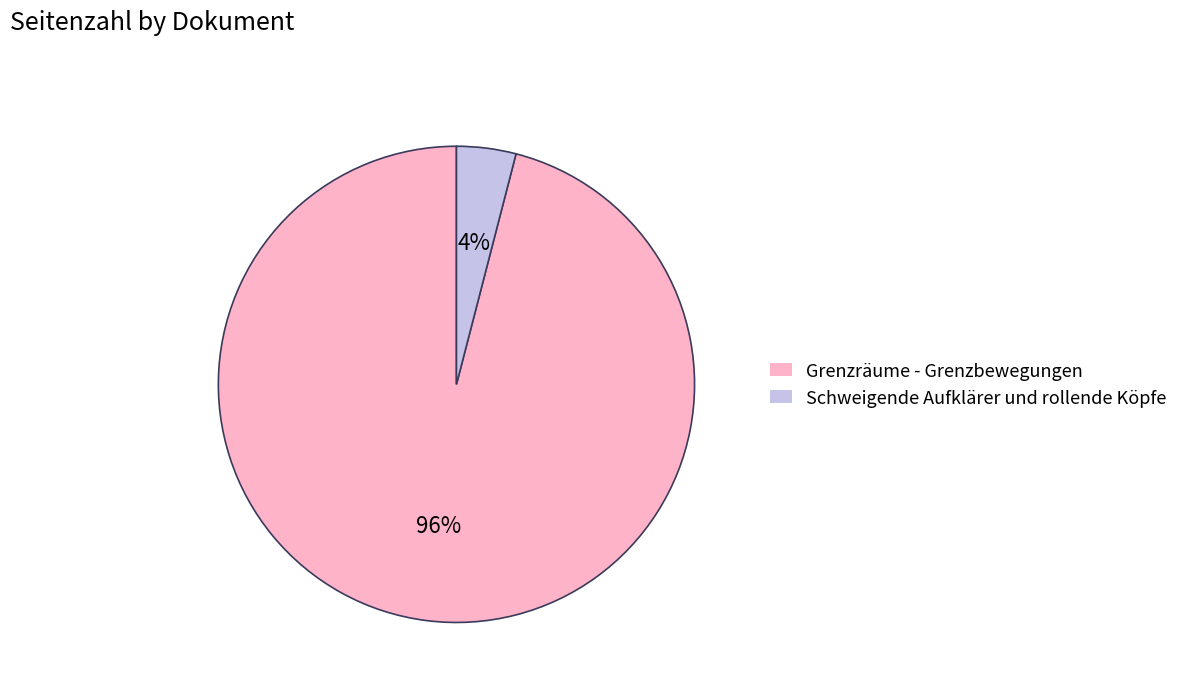

To the nearest percent, what is the combined percentage of Schweigende Aufklärer und rollende Köpfe and Grenzräume - Grenzbewegungen?

100%